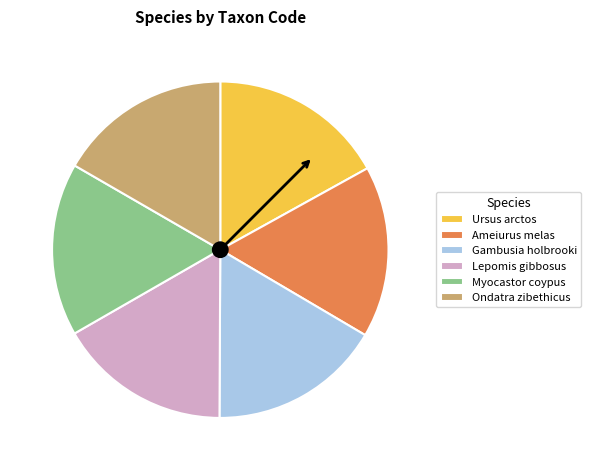

Do Lepomis gibbosus and Myocastor coypus together represent more than half of the pie?

No